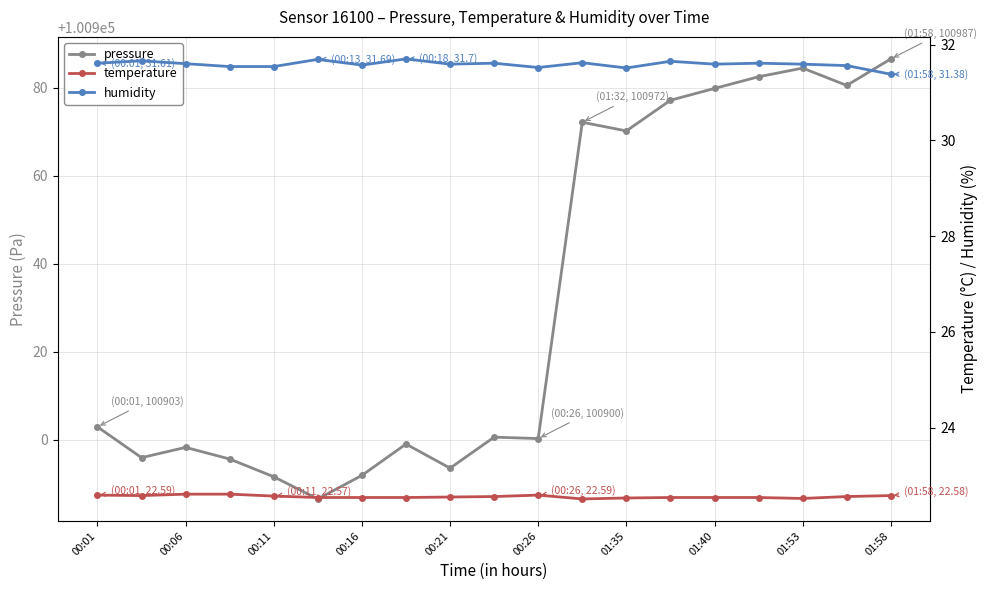

Which series has the largest range (max minus min)?

pressure